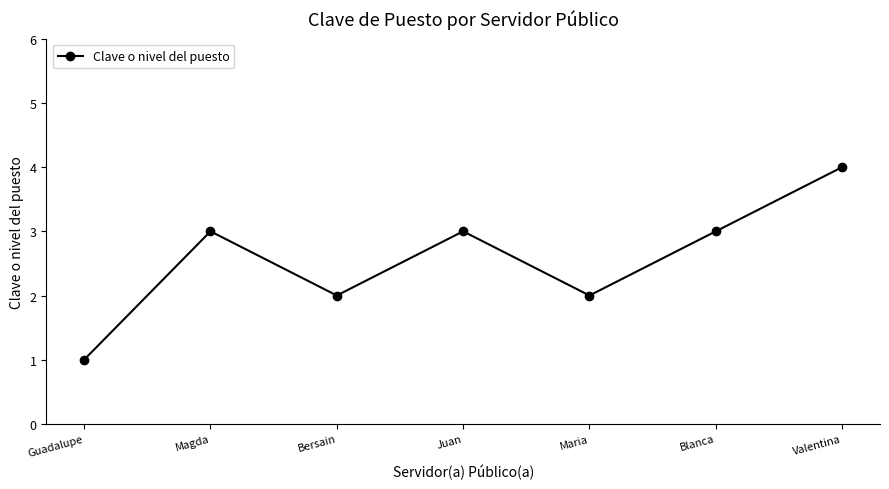

What is the sum of all values?

18